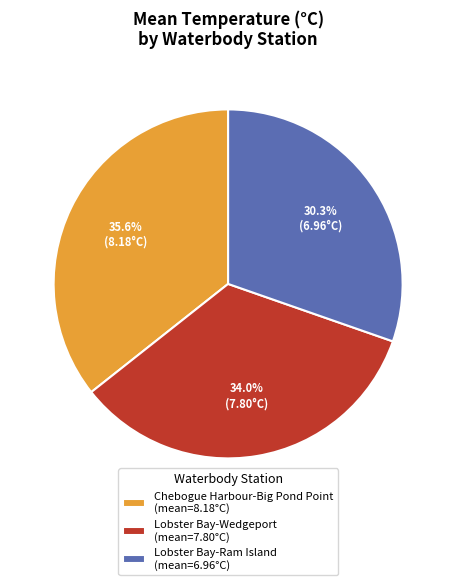

Is there any slice that represents more than half of the pie?

No